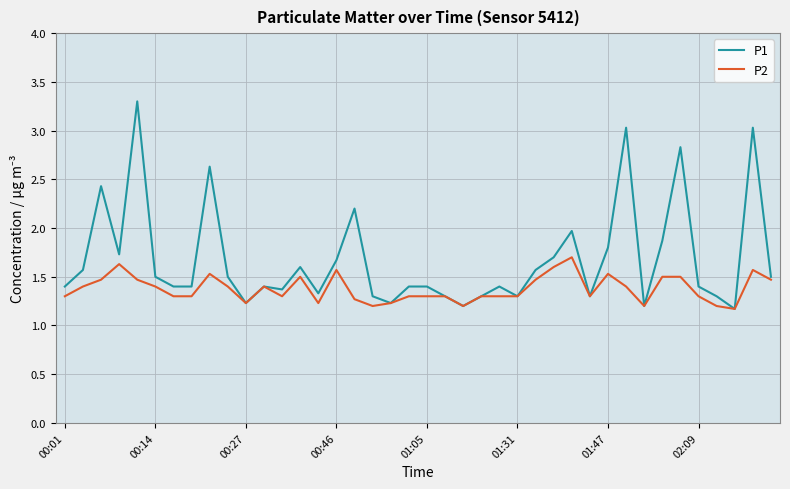

What is the highest value of the P1 series?

3.3